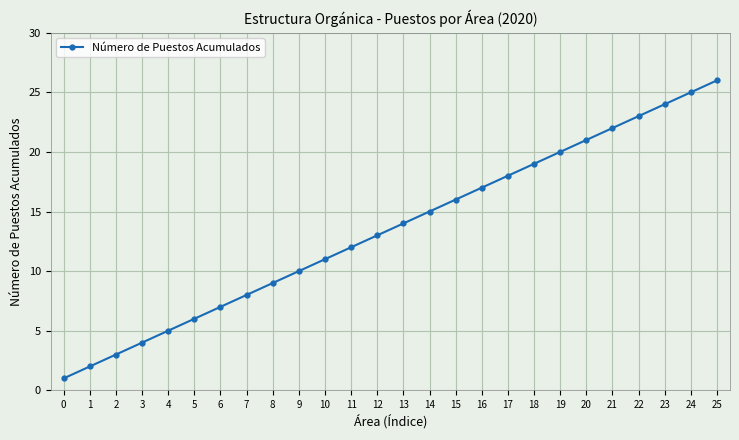

What is the ratio of the value at 17 to the value at 14?

1.2